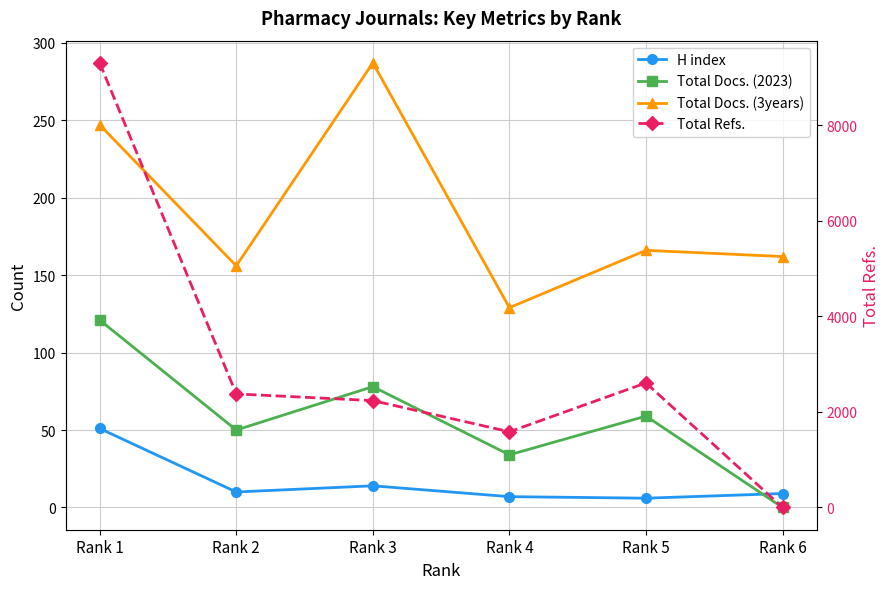

Where is the first local maximum for Total Docs. (2023)?

Rank 3